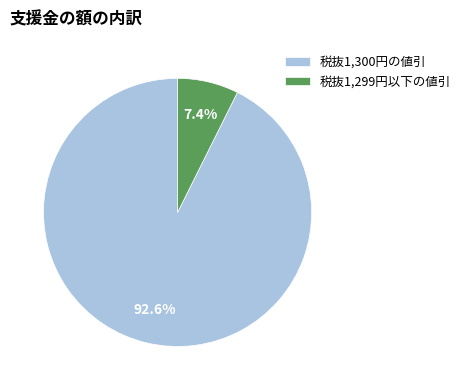

Does 税抜1,299円以下の値引 represent more than half of the total?

No